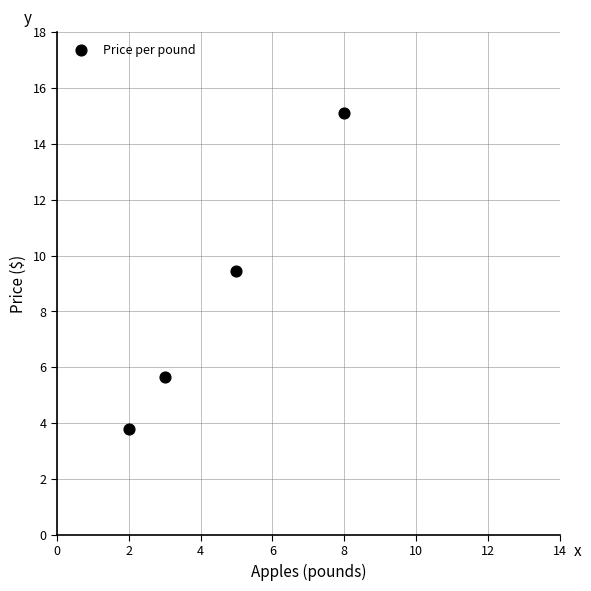

What is the average Y value?

8.5